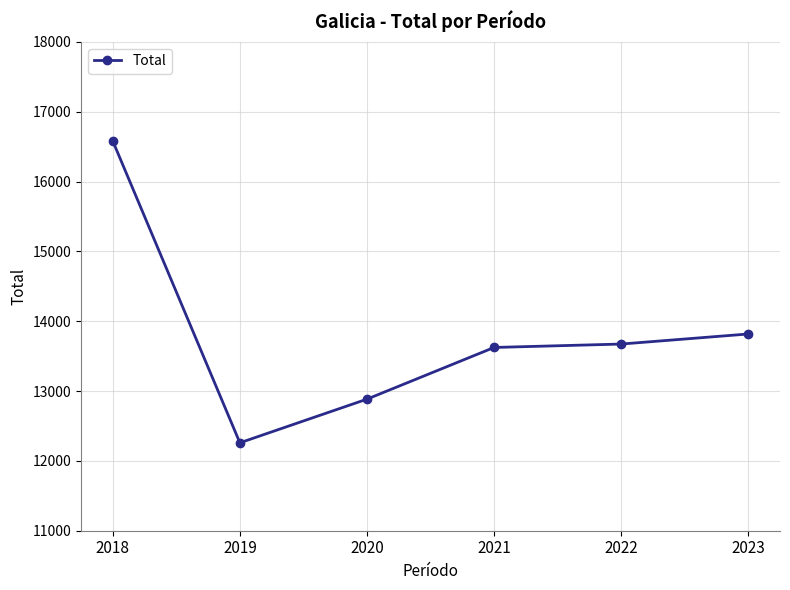

True or false: the data has more than 1 interior local peaks.

False